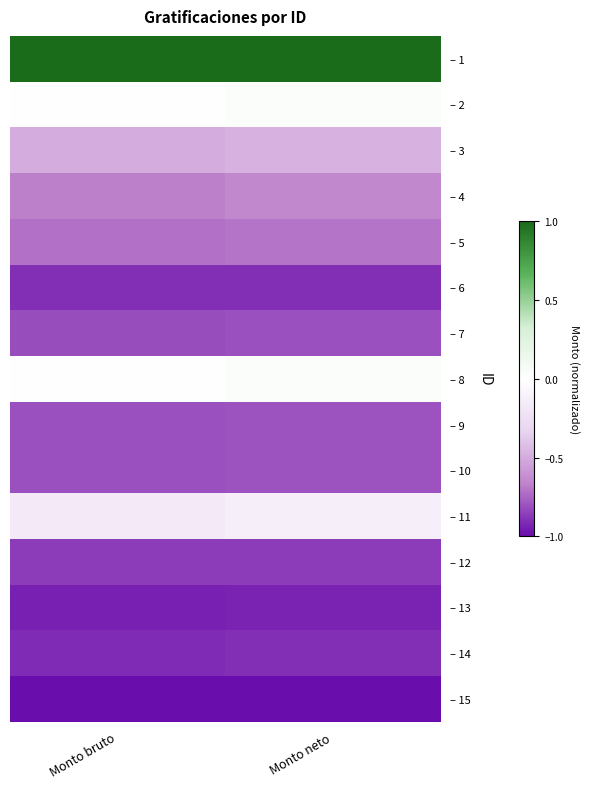

What is the total value across all series at Monto bruto?

-8.1